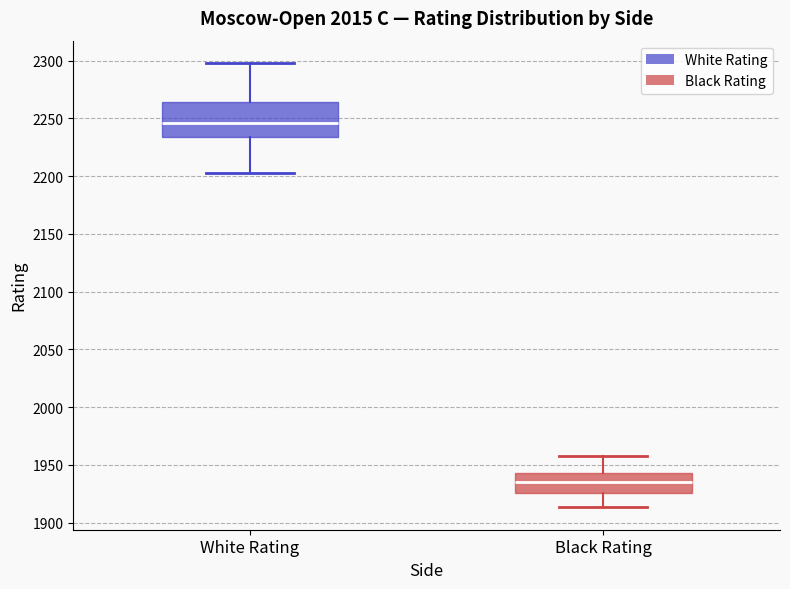

Reading left to right, transcribe this box plot: for each box, give where its median line is, the range the box spans, and where its two whiskers end, as read against the y-axis. The values are not printed on the chart, so give them approximately, as read against the axis.

White Rating: median 2245, box 2235 to 2265, whiskers 2205 to 2300
Black Rating: median 1935, box 1925 to 1945, whiskers 1915 to 1960